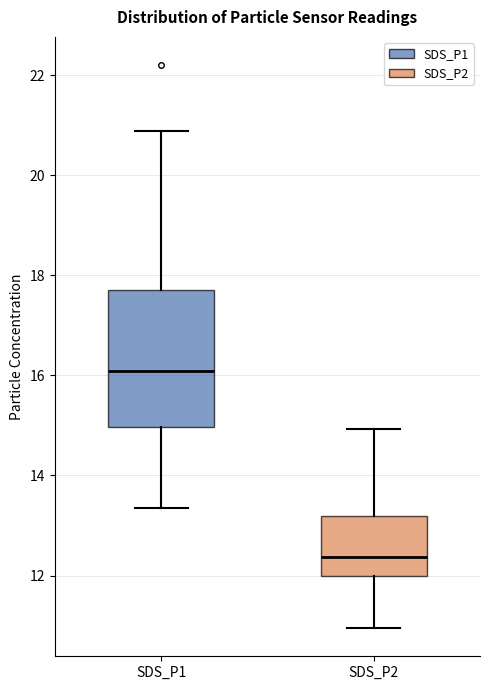

Comparing the boxes themselves (not the whiskers), which one is the tallest?

SDS_P1